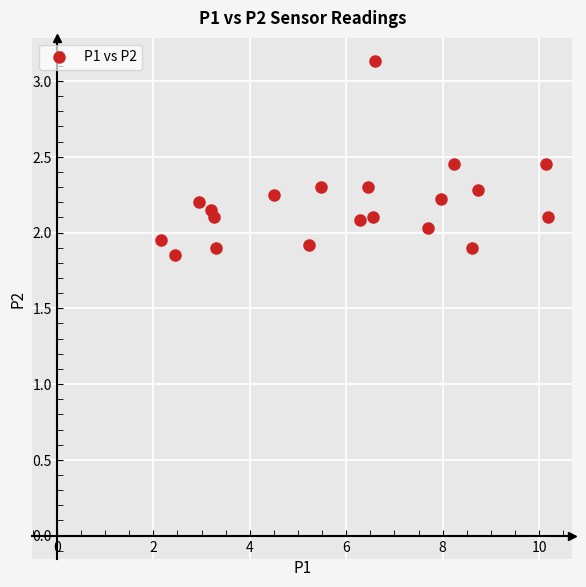

What is the range of Y values (max minus min)?

1.3